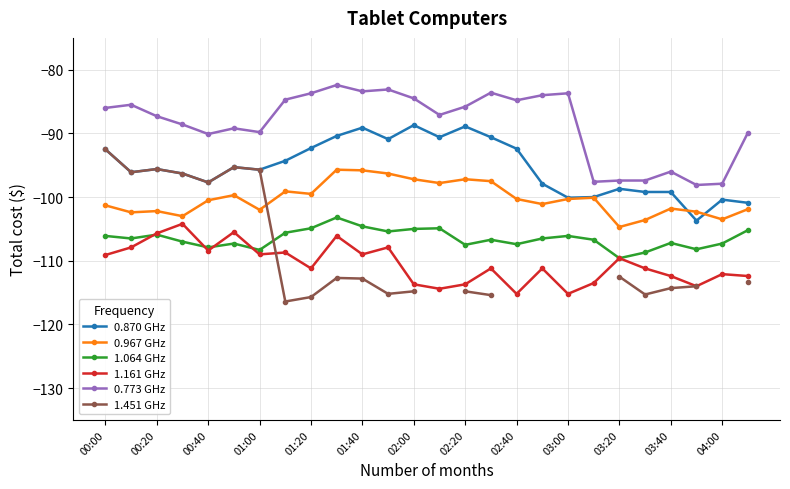

Rank the series by their maximum value, from highest to lowest.

0.773 GHz, 0.870 GHz, 1.451 GHz, 0.967 GHz, 1.064 GHz, 1.161 GHz